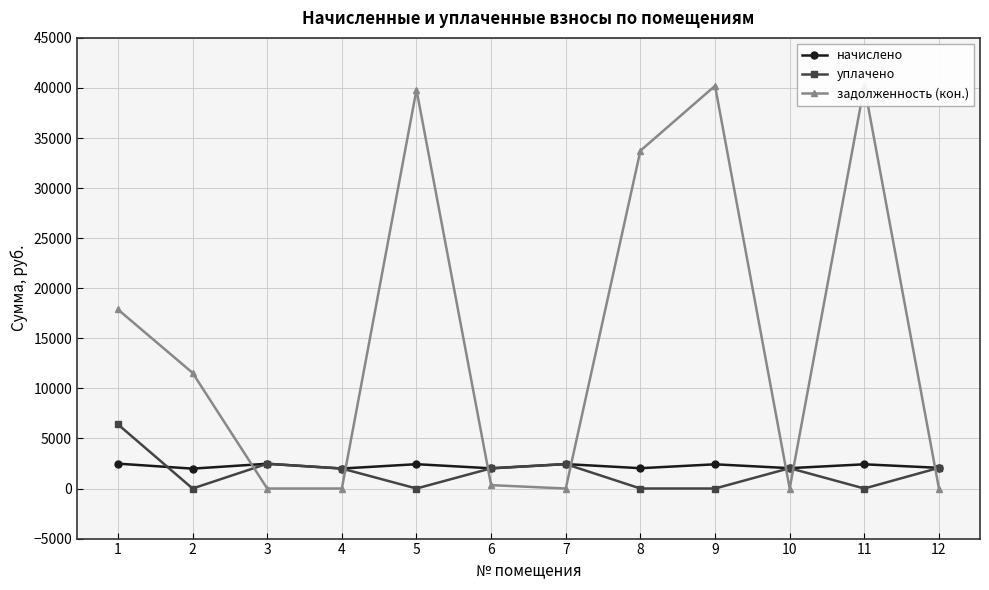

How many data points in начислено are less than 2418?

6